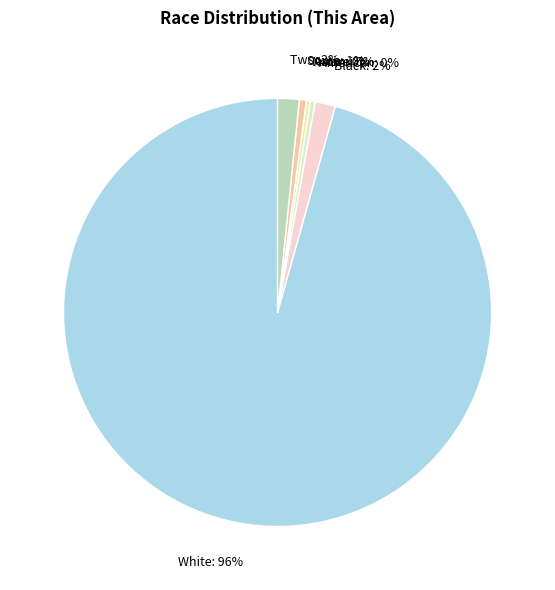

Is there any slice that represents more than half of the pie?

Yes